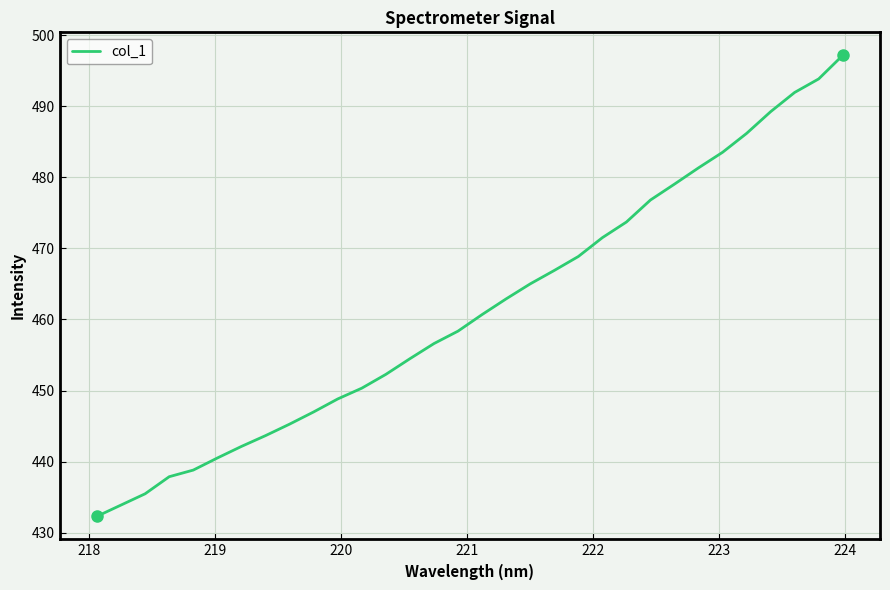

What is the minimum value shown in the chart?

432.3